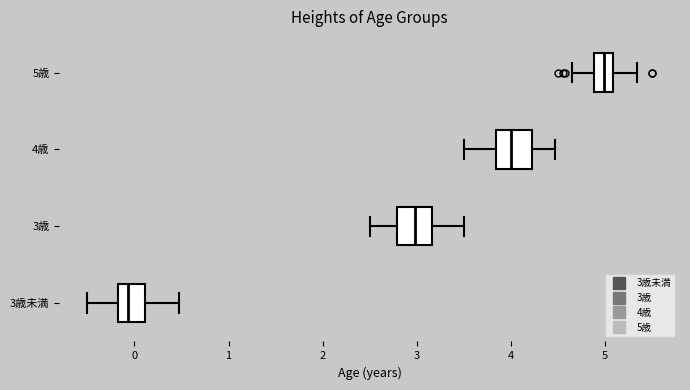

Where does the median line of the box for 3歳 sit on the x-axis? The values are not printed on the chart, so give them approximately, as read against the axis.

3.0